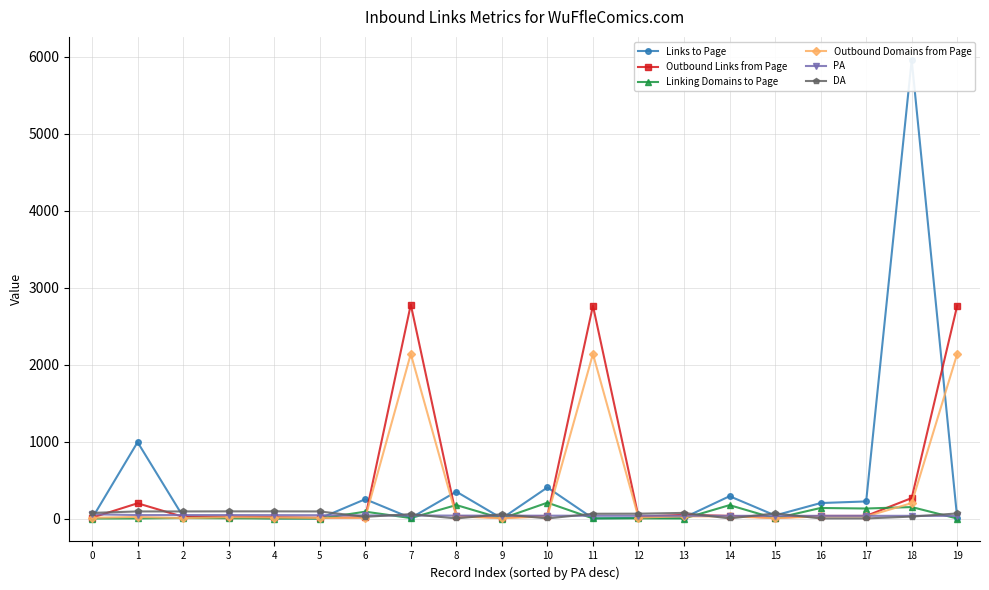

Rank the categories by PA value from lowest to highest.

19, 14, 15, 16, 17, 18, 11, 12, 13, 9, 10, 8, 7, 6, 5, 4, 1, 2, 3, 0